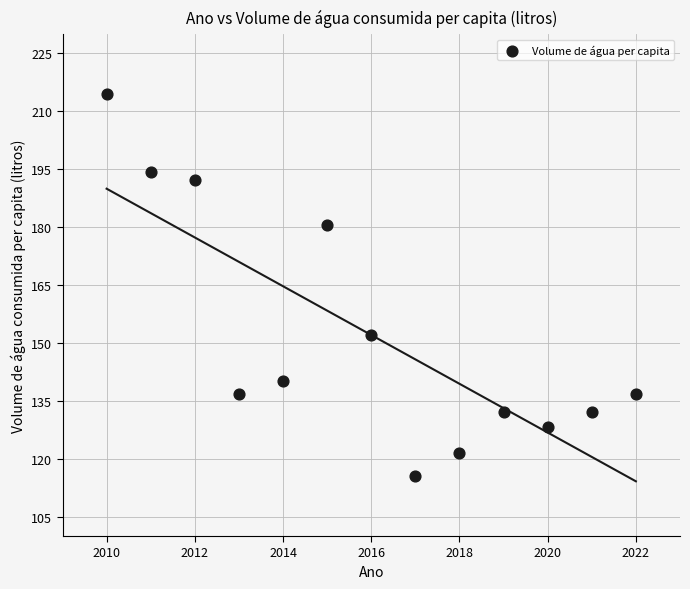

What Y value in the scatter plot is closest to 165?

152.1